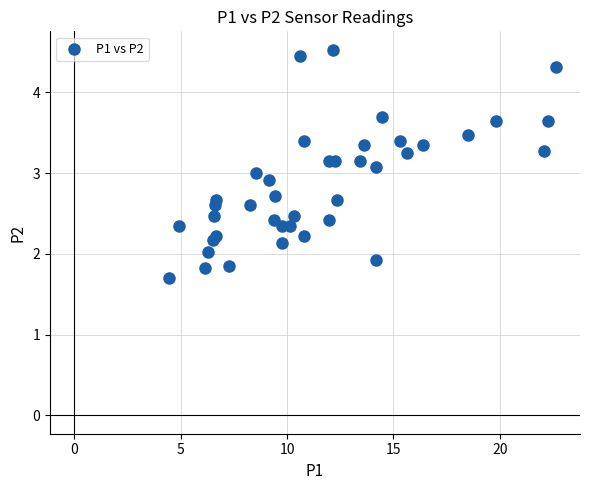

What is the range of Y values (max minus min)?

2.8